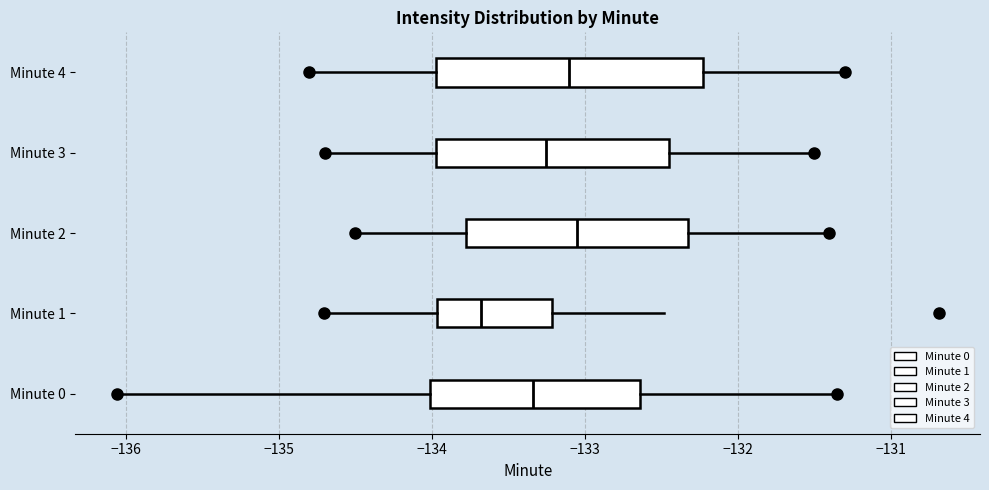

Which box is the widest, from its left edge to its right edge?

Minute 4